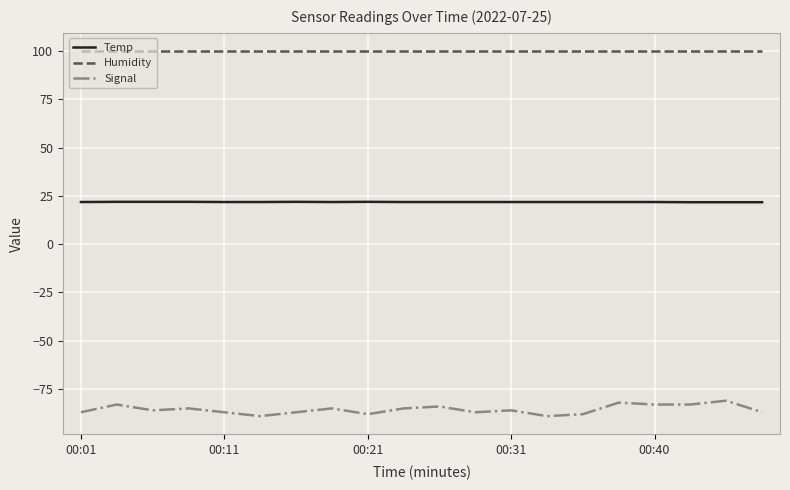

How many Signal values are between -87 and -83?

14